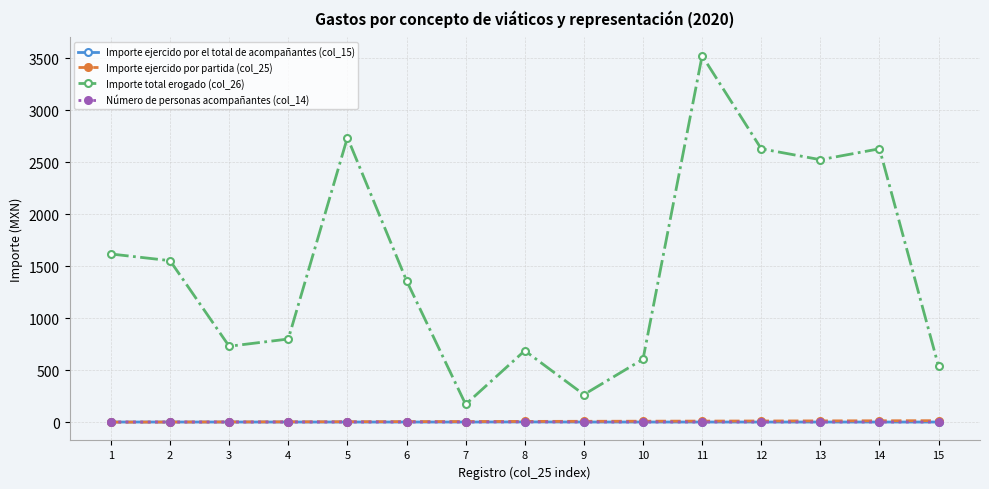

At how many categories does at least one series exceed 2196?

5